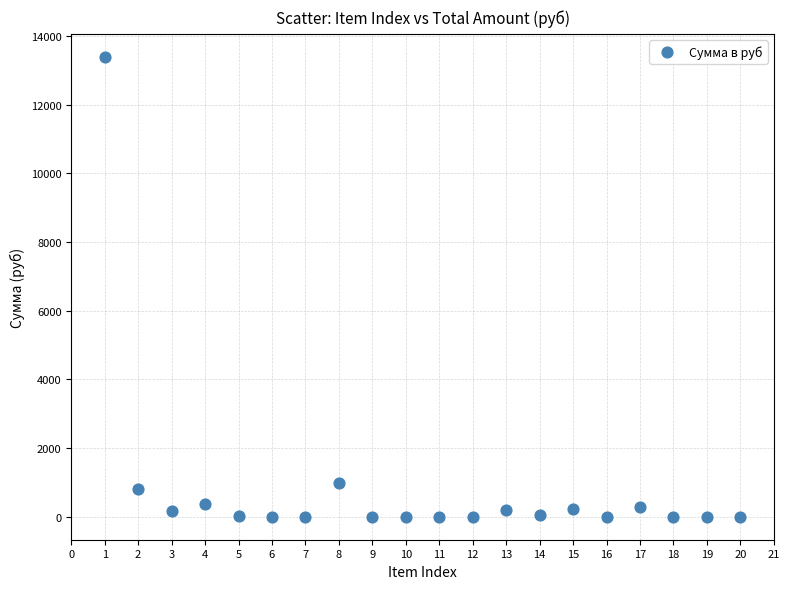

What is the range of X values (max minus min)?

19.0